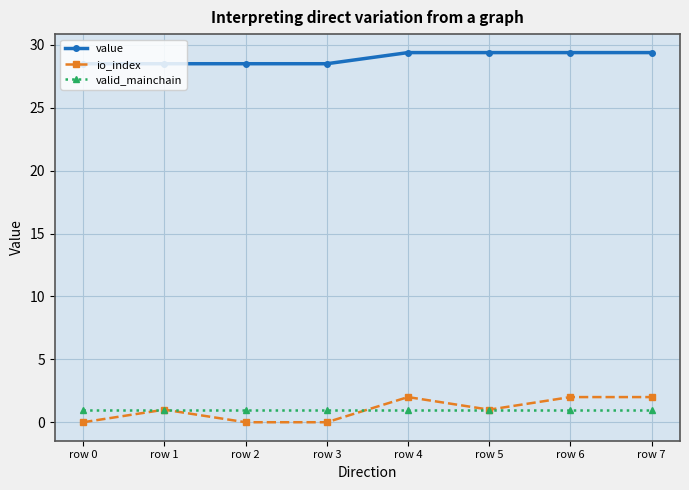

Is the value of valid_mainchain at row 1 greater than the value of io_index at row 7?

No